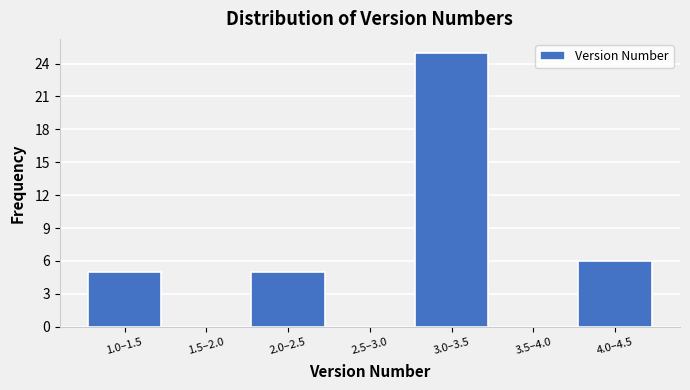

Reading right to left, what are all the values shown in this chart?

4.0–4.5=6	3.5–4.0=0	3.0–3.5=25	2.5–3.0=0	2.0–2.5=5	1.5–2.0=0	1.0–1.5=5